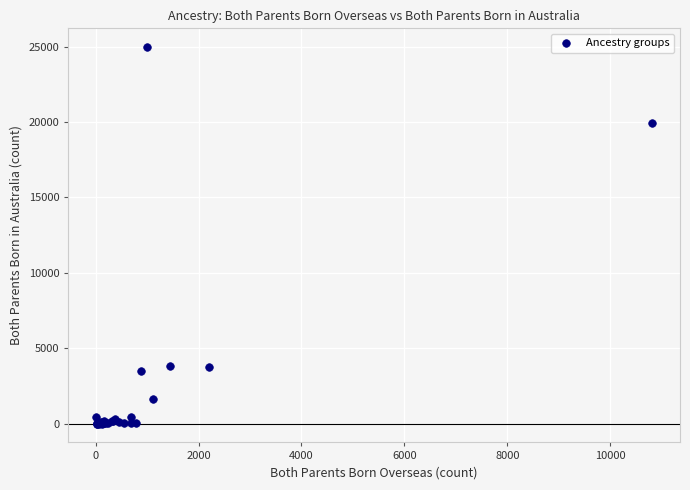

What Y value in the scatter plot is closest to 12486?

19925